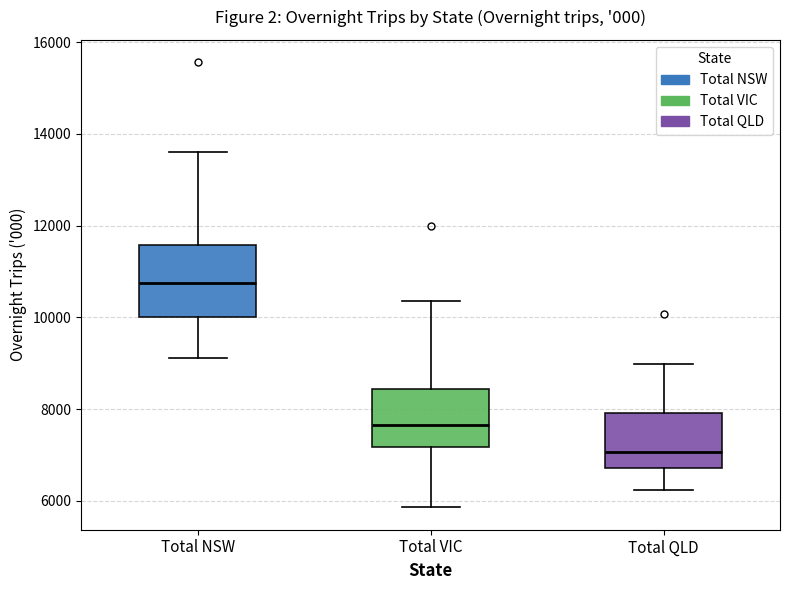

Which box has the highest median line?

Total NSW